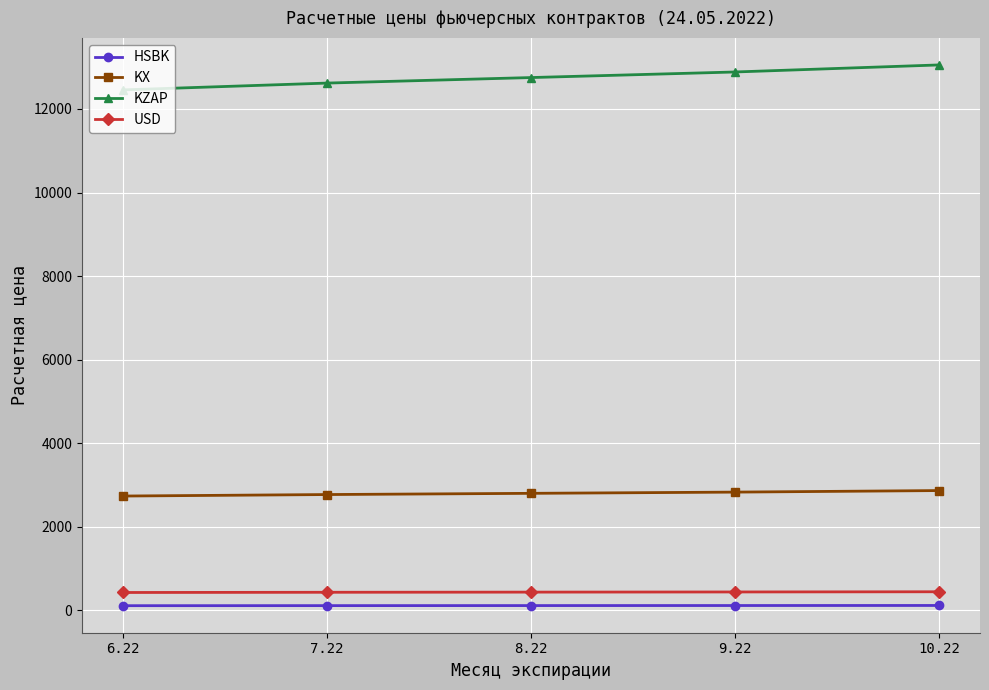

True or false: KZAP and KX cross at least once.

False